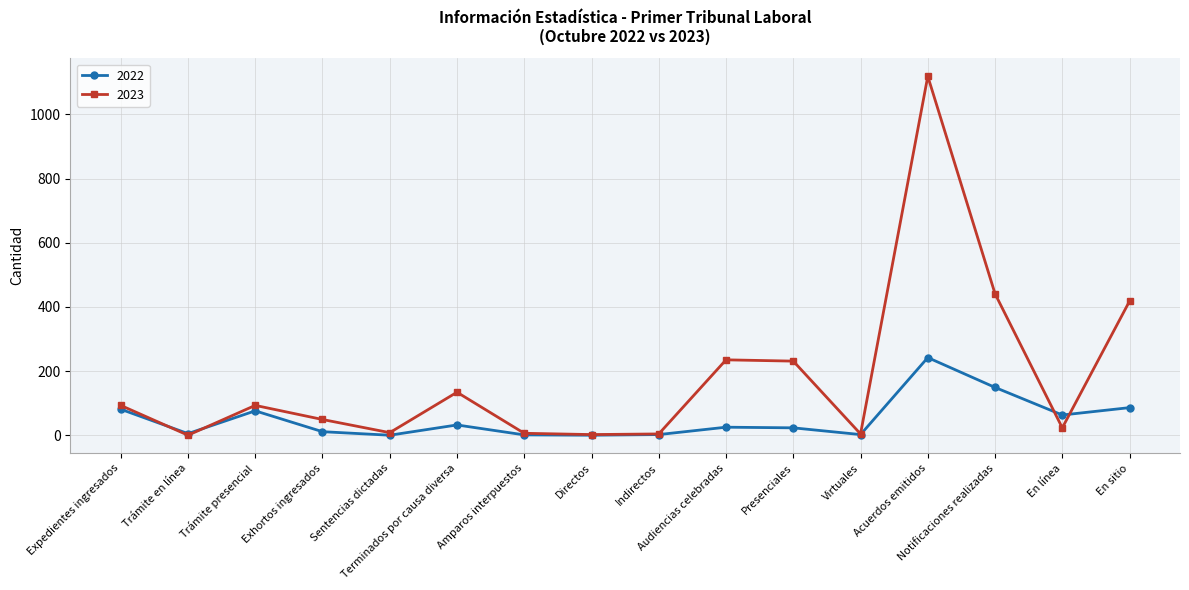

What is the value of the 2022 point at the 11th from the left?

23